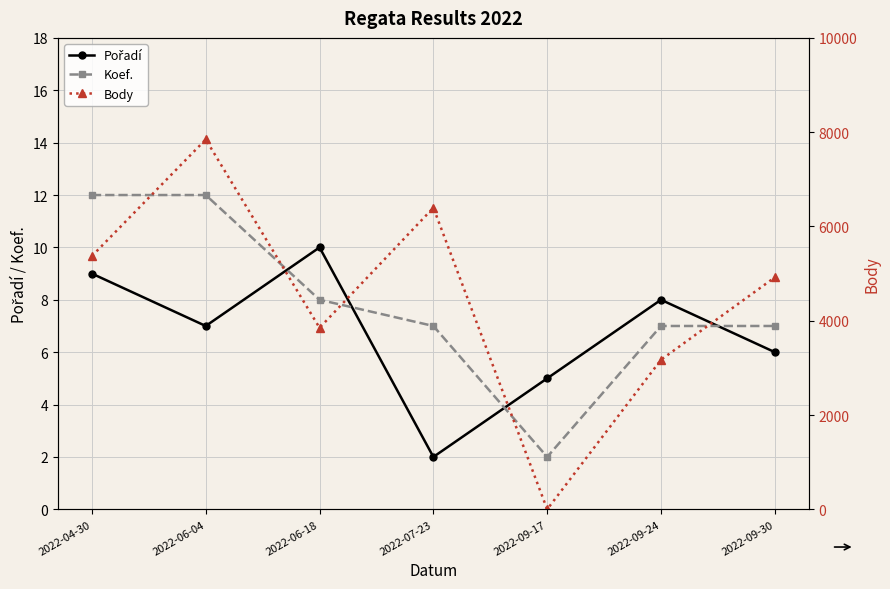

At 2022-06-04, list the series in order from largest to smallest.

Body, Koef., Pořadí